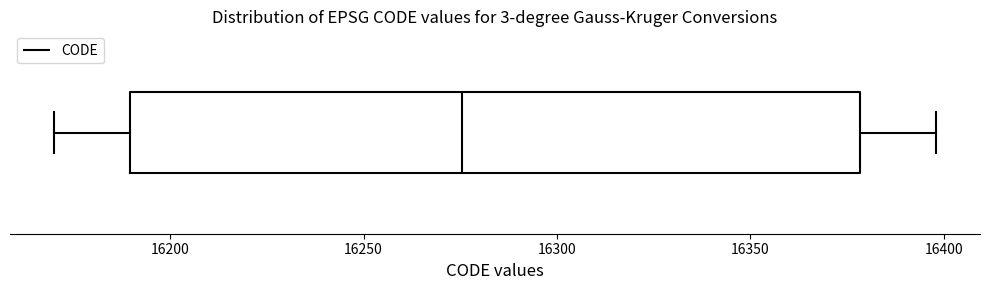

Read this box plot against the x-axis: the position of the median line, the range covered by the box, and the ends of both whiskers. The values are not printed on the chart, so give them approximately, as read against the axis.

median 16275, box 16190 to 16380, whiskers 16170 to 16400